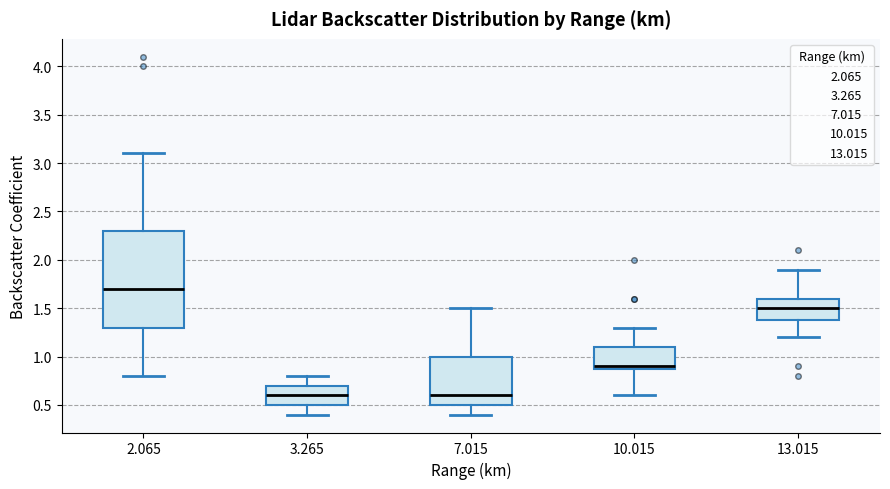

Reading left to right, read every box against the y-axis: the position of its median line, the range the box covers, and the ends of its whiskers. The values are not printed on the chart, so give them approximately, as read against the axis.

2.065: median 1.7, box 1.3 to 2.3, whiskers 0.8 to 3.1
3.265: median 0.6, box 0.5 to 0.7, whiskers 0.4 to 0.8
7.015: median 0.6, box 0.5 to 1.0, whiskers 0.4 to 1.5
10.015: median 0.9 (just above the box's lower edge), box 0.9 to 1.1, whiskers 0.6 to 1.3
13.015: median 1.5, box 1.4 to 1.6, whiskers 1.2 to 1.9